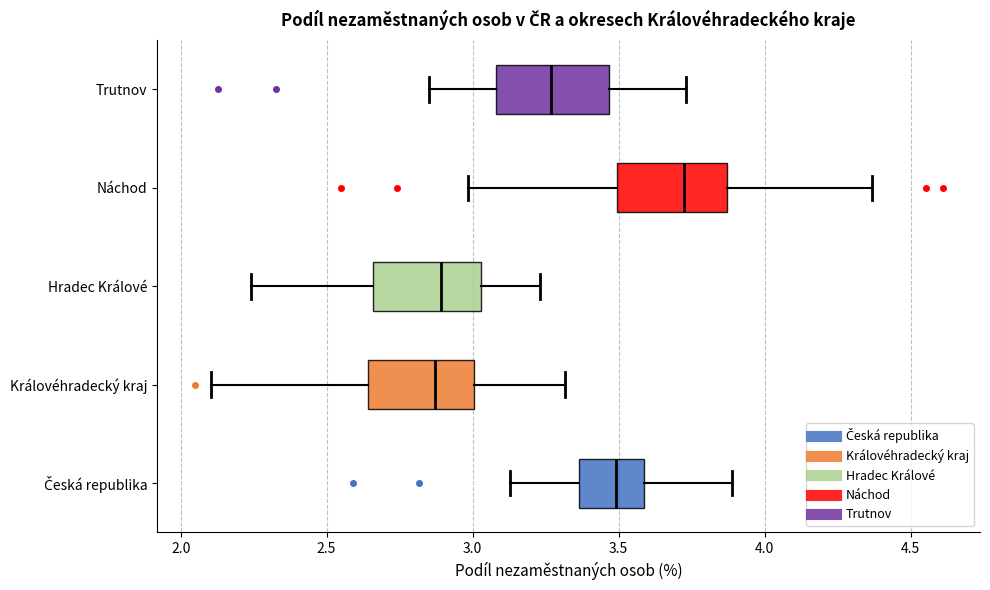

Reading bottom to top, transcribe this box plot: for each box, give where its median line is, the range the box spans, and where its two whiskers end, as read against the x-axis. The values are not printed on the chart, so give them approximately, as read against the axis.

Česká republika: median 3.50, box 3.35 to 3.60, whiskers 3.15 to 3.90
Královéhradecký kraj: median 2.85, box 2.65 to 3.00, whiskers 2.10 to 3.30
Hradec Králové: median 2.90, box 2.65 to 3.05, whiskers 2.25 to 3.25
Náchod: median 3.70, box 3.50 to 3.85, whiskers 3.00 to 4.35
Trutnov: median 3.25, box 3.10 to 3.45, whiskers 2.85 to 3.75